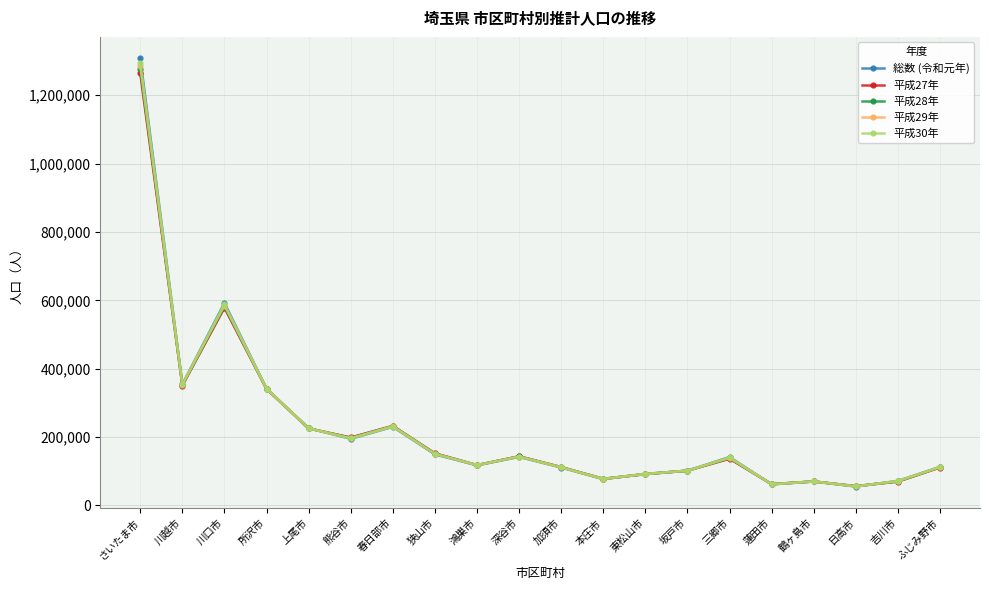

What is the spread (max minus min) of values at 川口市?

14261